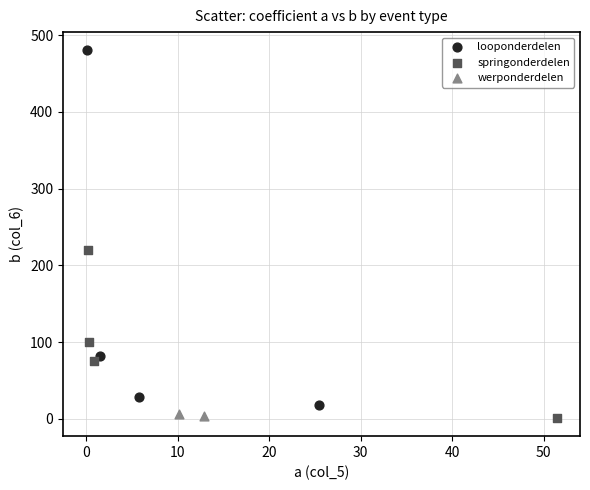

What are all the series names shown in the legend?

looponderdelen, springonderdelen, werponderdelen